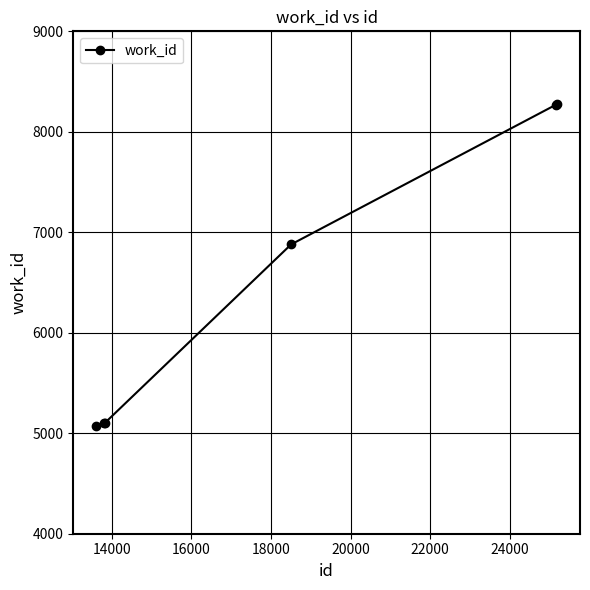

How many lines are shown in the chart?

1